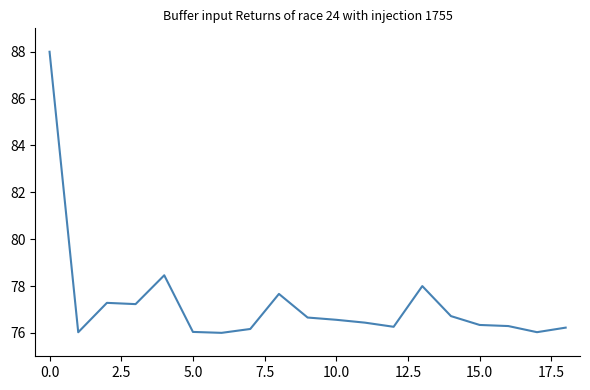

What is the smallest value displayed?

76.0